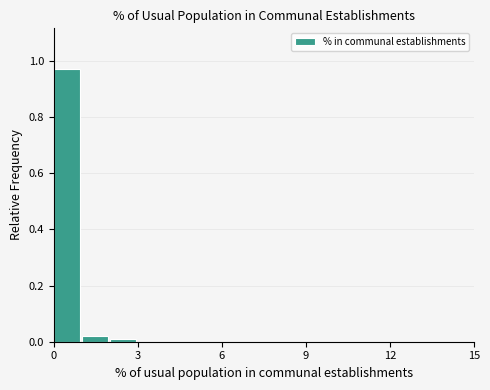

Read against the x-axis, roughly where is the centre of the tallest bar?

0.5